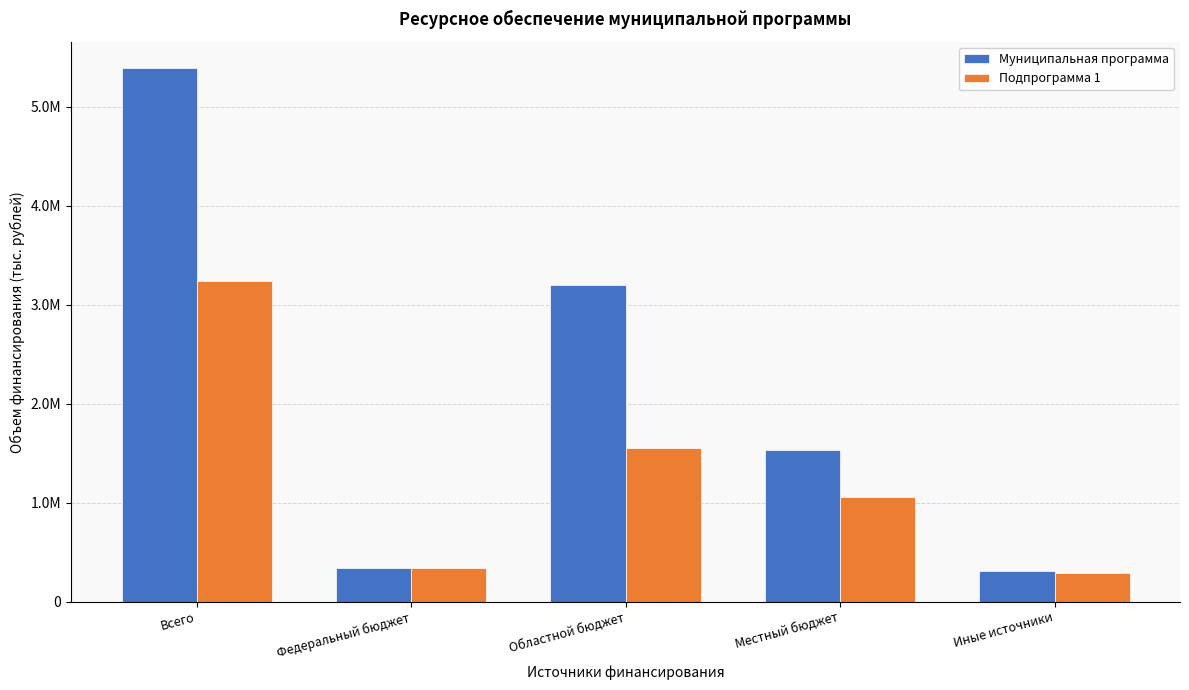

Which category has the highest value in the Муниципальная программа series?

Всего